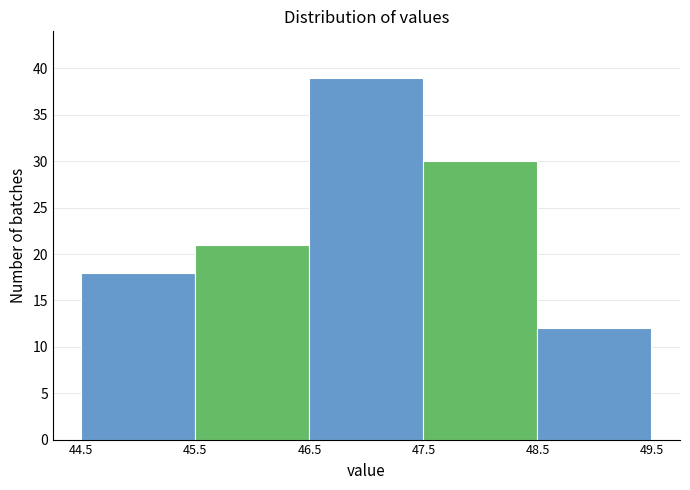

What is the height of the bar covering 46.5 to 47.5 on the x-axis? The values are not printed on the chart, so give them approximately, as read against the axis.

39